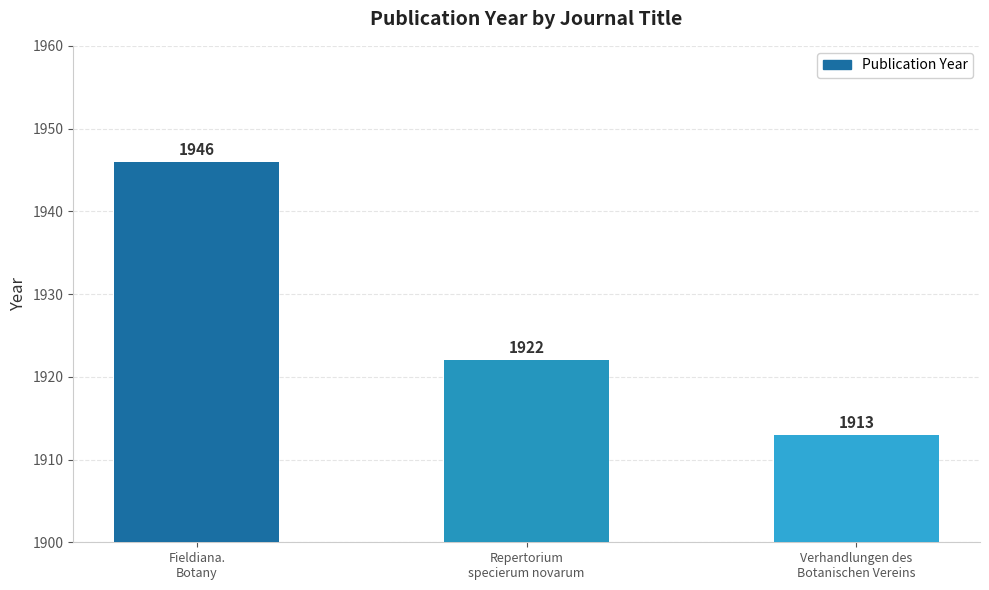

What is the sum of the values at Verhandlungen des
Botanischen Vereins and Repertorium
specierum novarum?

3835